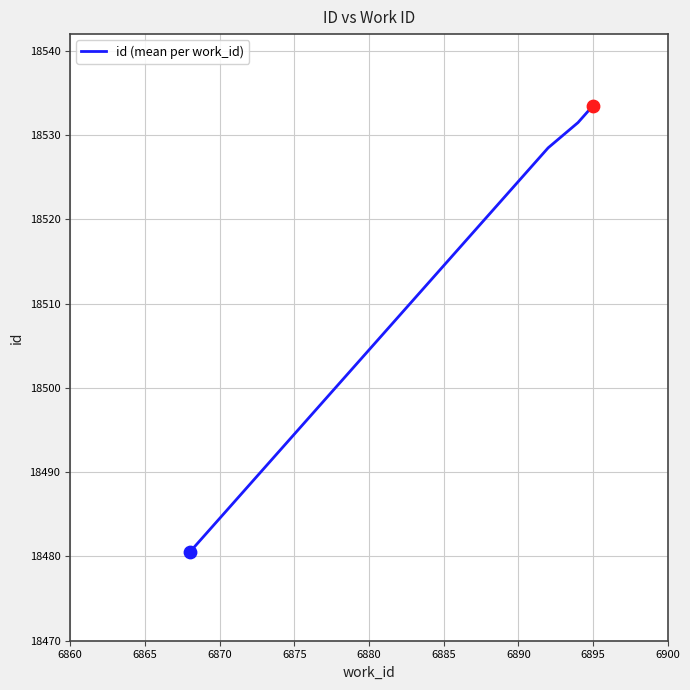

What is the greatest value displayed?

18533.5